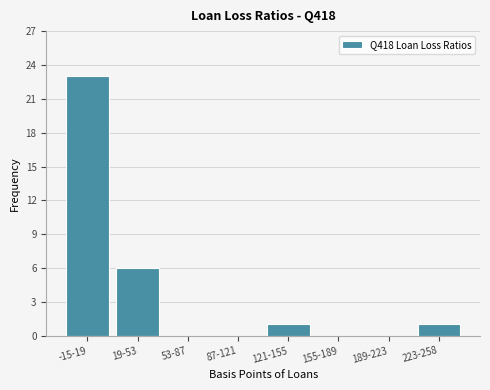

Reading left to right, transcribe all the data shown in this chart.

-15-19=23	19-53=6	53-87=0	87-121=0	121-155=1	155-189=0	189-223=0	223-258=1